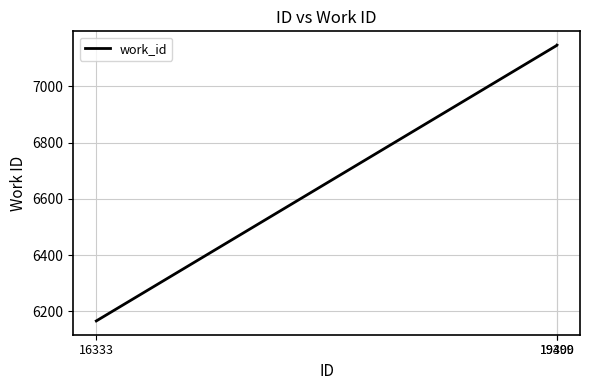

What is the maximum value shown in the chart?

7147